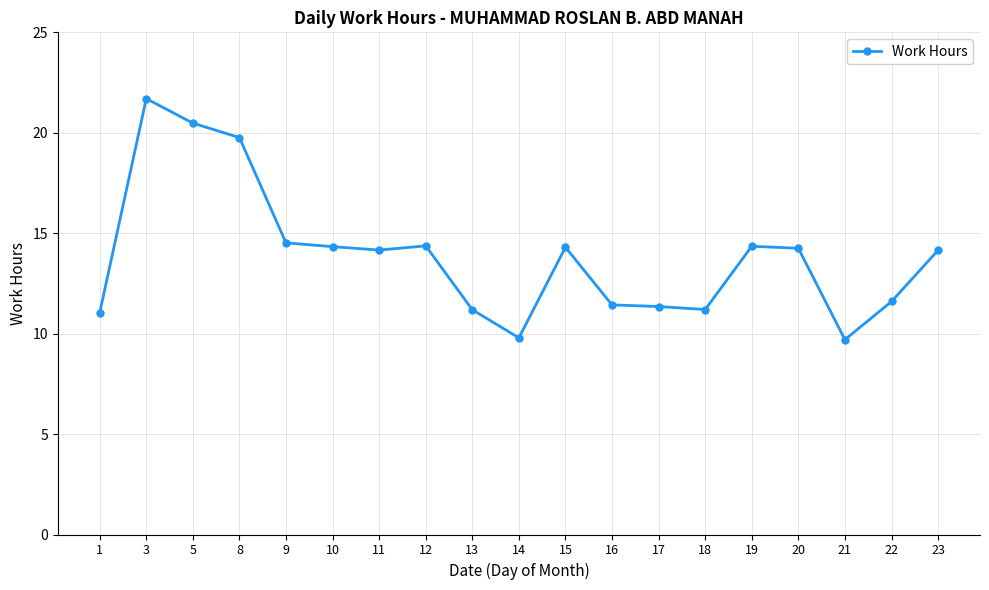

Count the number of values greater than 14.

11